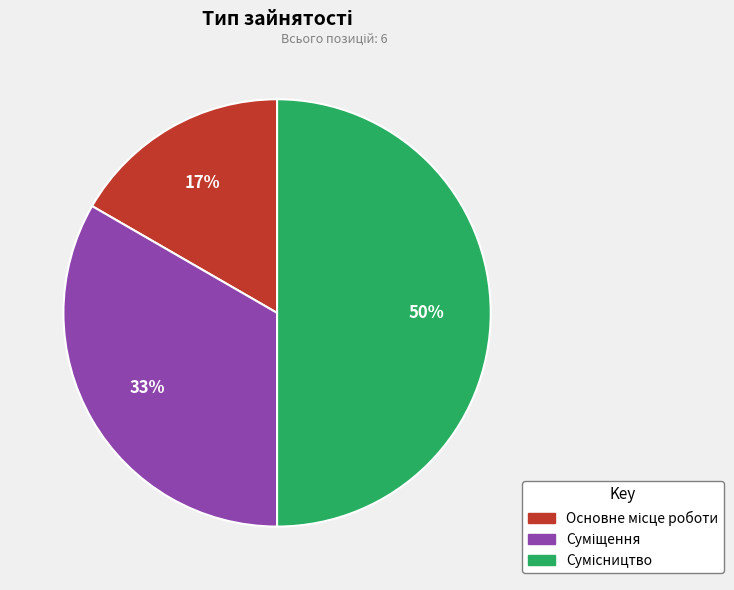

To the nearest percent, what is the average slice percentage?

33%